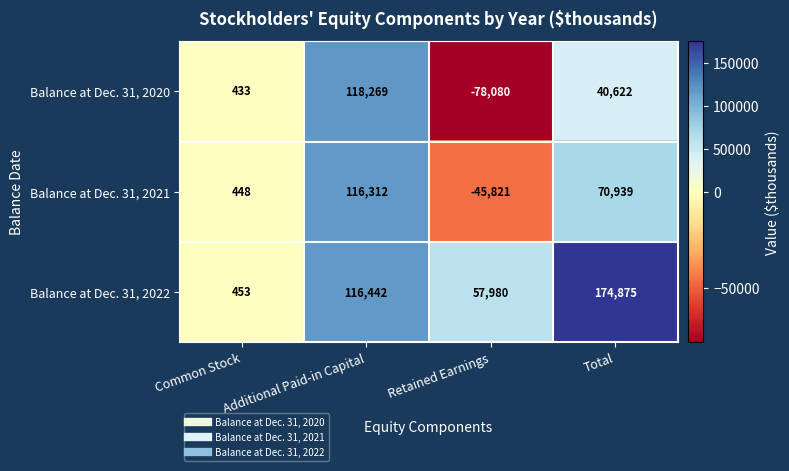

The Balance at Dec. 31, 2022 series shows 116442 at Additional Paid-in Capital. True or false?

True